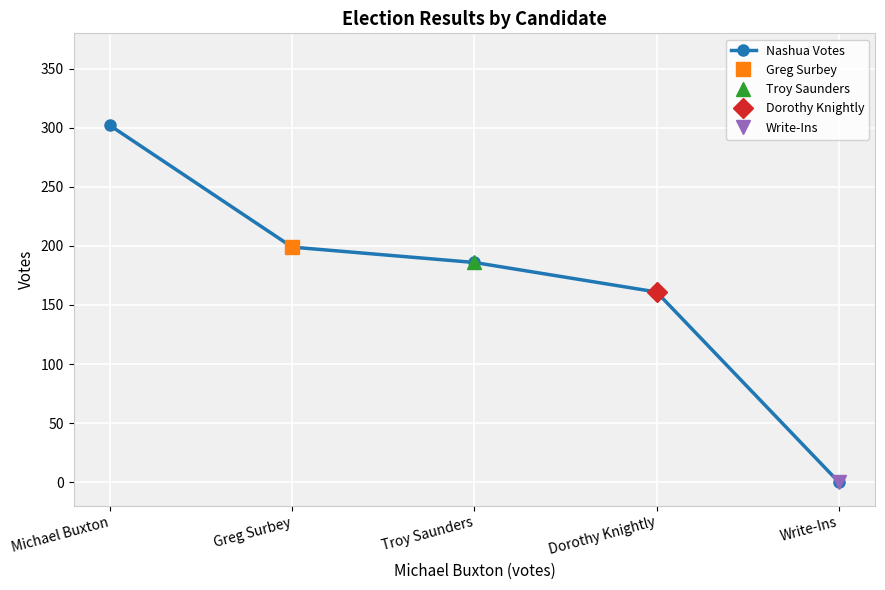

How many values exceed 186?

2